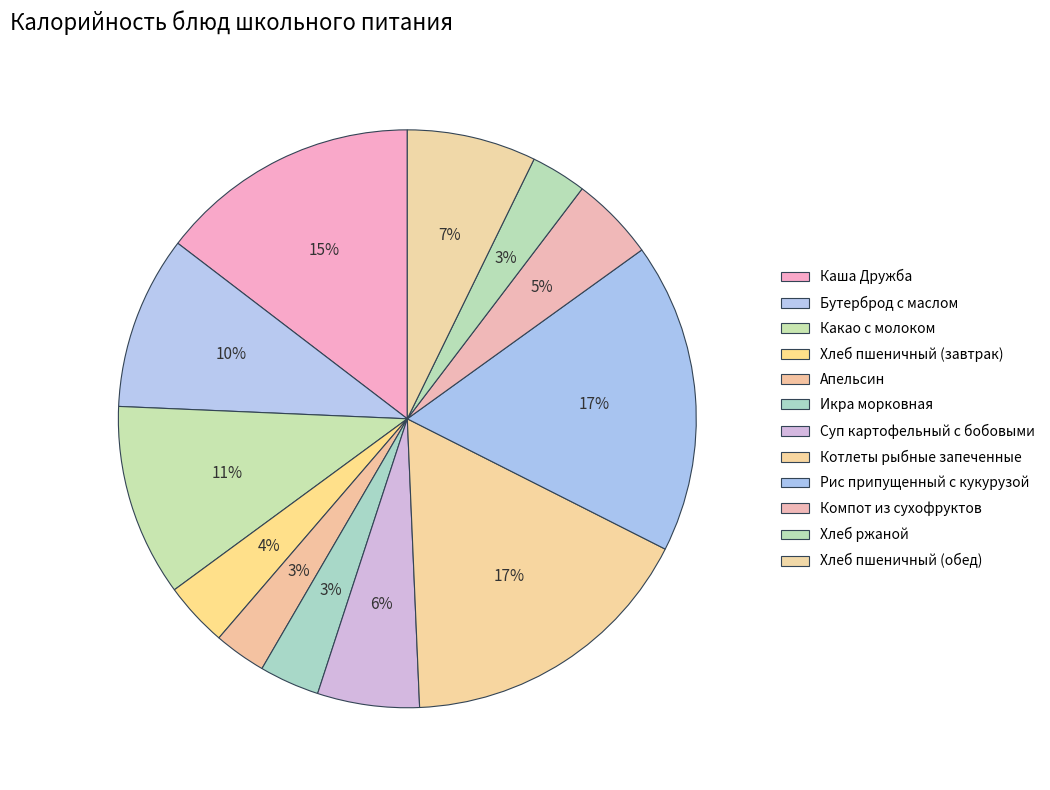

Count the number of slices in the pie.

12